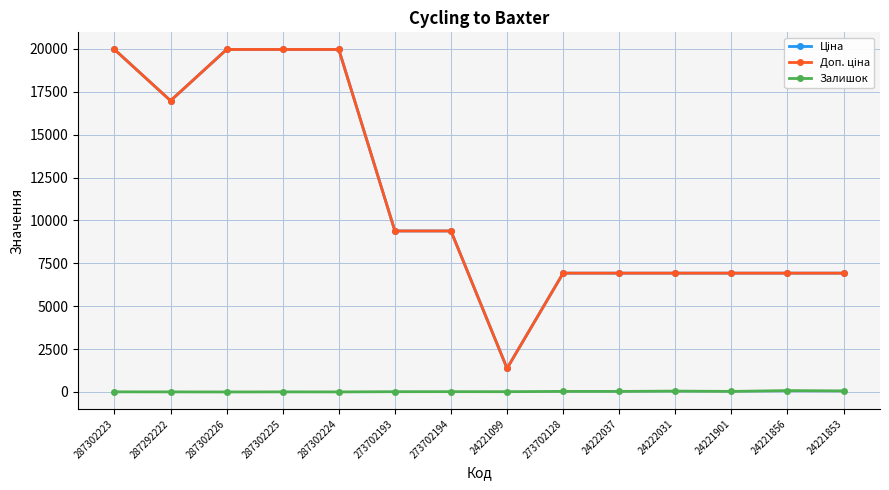

What is the difference between the highest and lowest values at 24221856?

6845.7